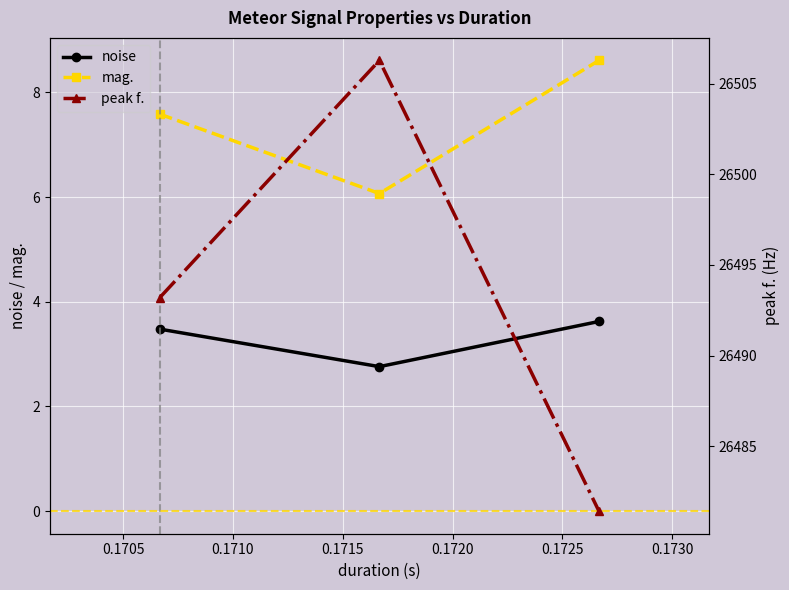

What is the maximum value for noise?

3.6